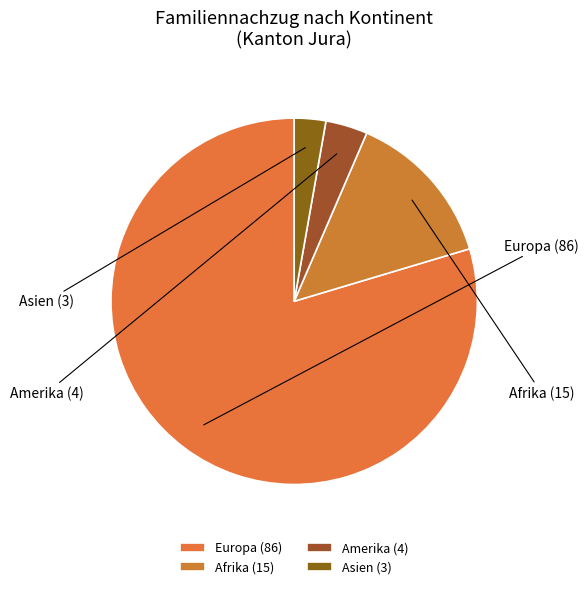

How many slices are in this pie chart?

4